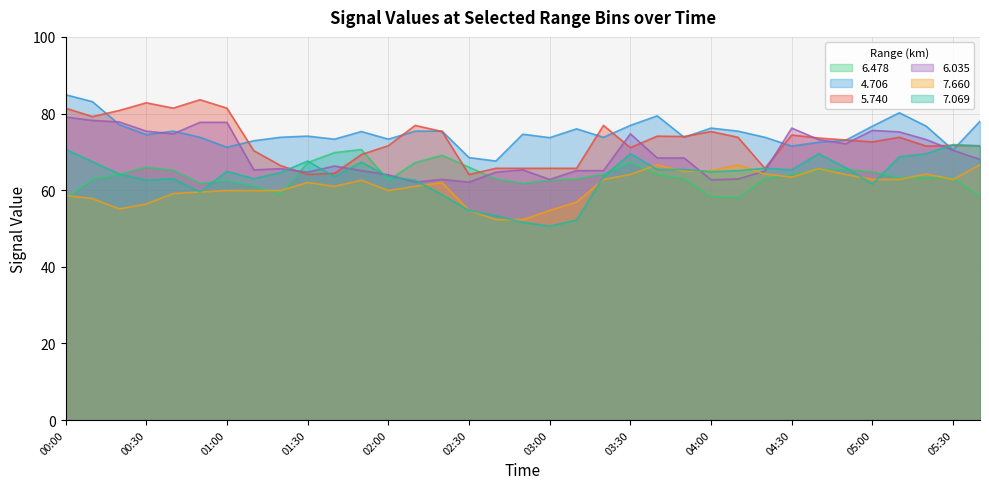

Rank the categories by   4.706 value from lowest to highest.

02:40, 02:30, 05:30, 01:00, 04:30, 04:40, 01:10, 04:50, 01:40, 02:00, 03:00, 00:50, 01:20, 03:20, 03:50, 04:20, 01:30, 00:30, 02:50, 01:50, 00:40, 02:10, 02:20, 04:10, 03:10, 04:00, 05:00, 05:20, 03:30, 00:20, 05:40, 03:40, 05:10, 00:10, 00:00